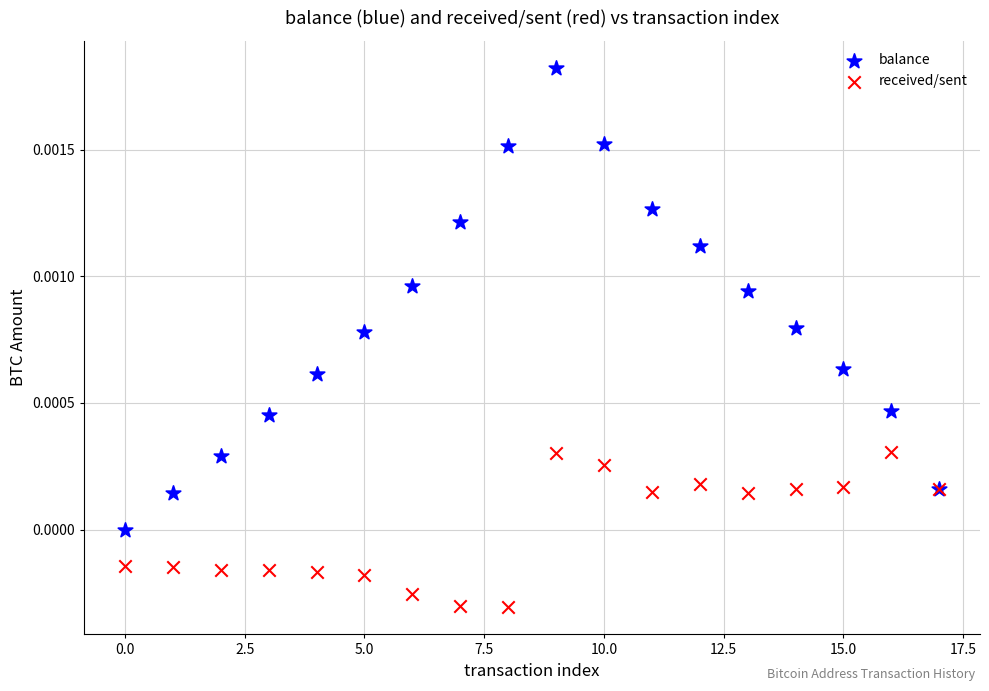

Which series has the largest Y range (max minus min)?

balance